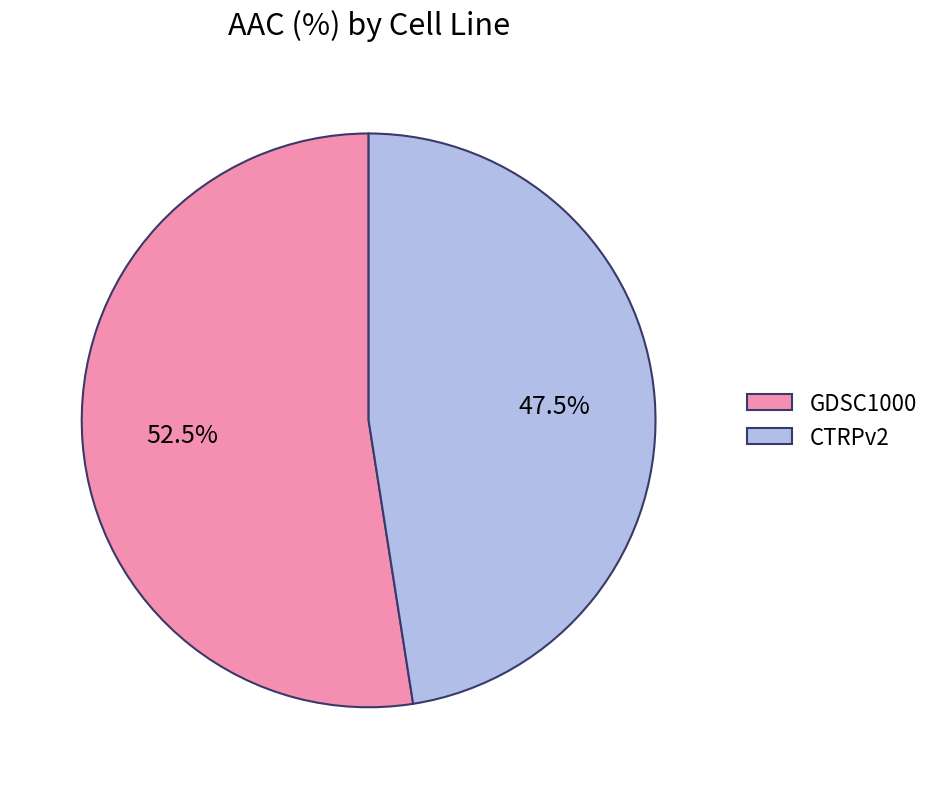

What percentage is NOT represented by CTRPv2?

52.5%